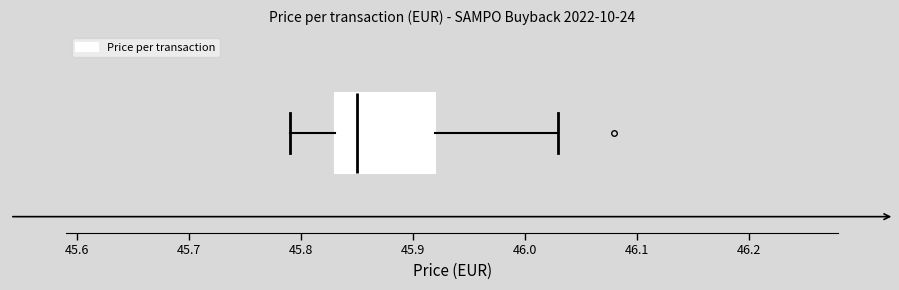

Read this box plot against the x-axis: the position of the median line, the range covered by the box, and the ends of both whiskers. The values are not printed on the chart, so give them approximately, as read against the axis.

median 45.85, box 45.83 to 45.92, whiskers 45.79 to 46.03